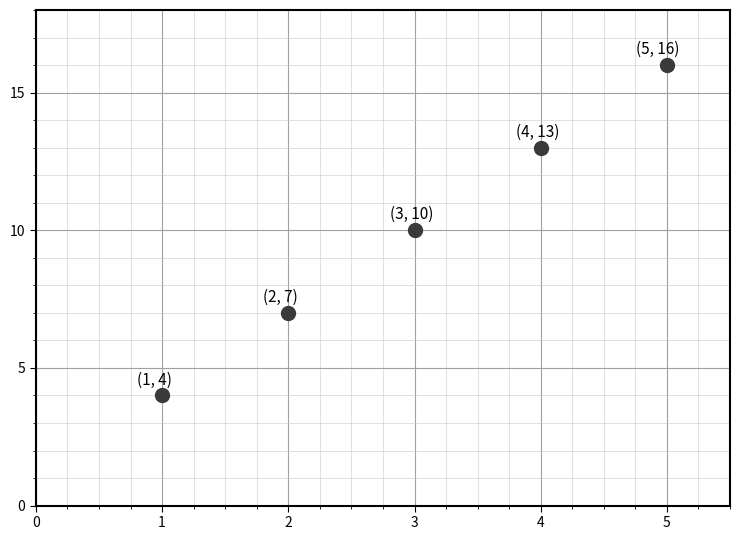

What is the average X value?

3